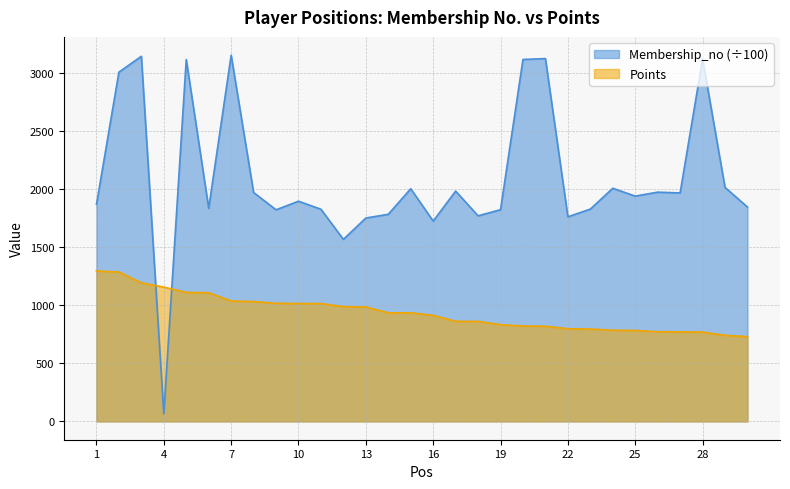

Which category has the highest value across all series?

7